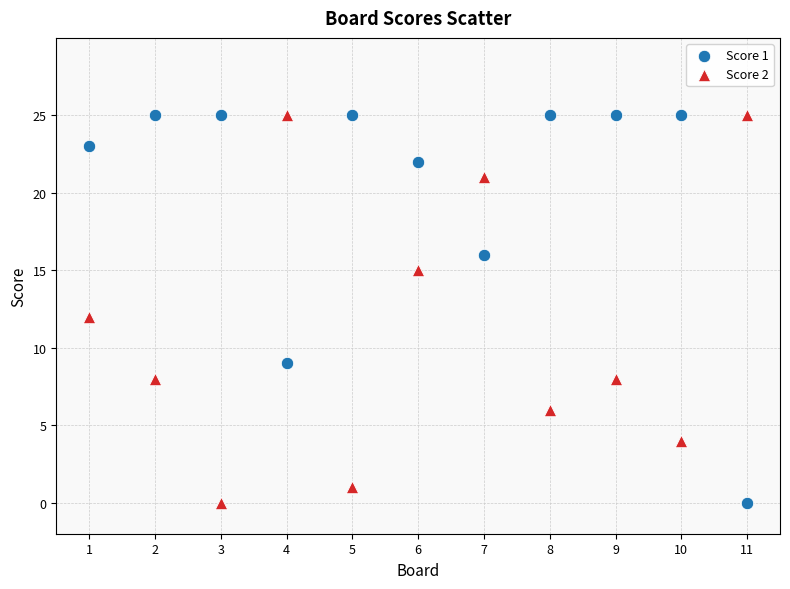

Across all data points, what is the range of X values (max minus min)?

10